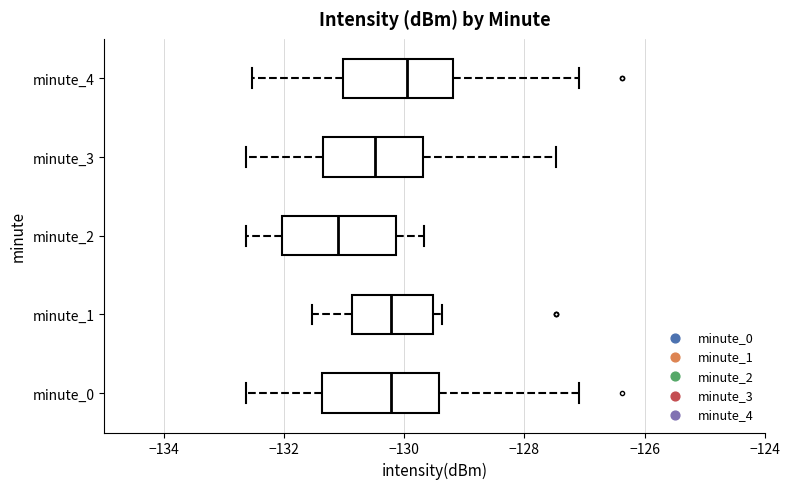

Reading bottom to top, read every box against the x-axis: the position of its median line, the range the box covers, and the ends of its whiskers. The values are not printed on the chart, so give them approximately, as read against the axis.

minute_0: median -130.2, box -131.4 to -129.4, whiskers -132.6 to -127.0
minute_1: median -130.2, box -130.8 to -129.6, whiskers -131.6 to -129.4
minute_2: median -131.2, box -132.0 to -130.2, whiskers -132.6 to -129.6
minute_3: median -130.4, box -131.4 to -129.6, whiskers -132.6 to -127.4
minute_4: median -130.0, box -131.0 to -129.2, whiskers -132.6 to -127.0